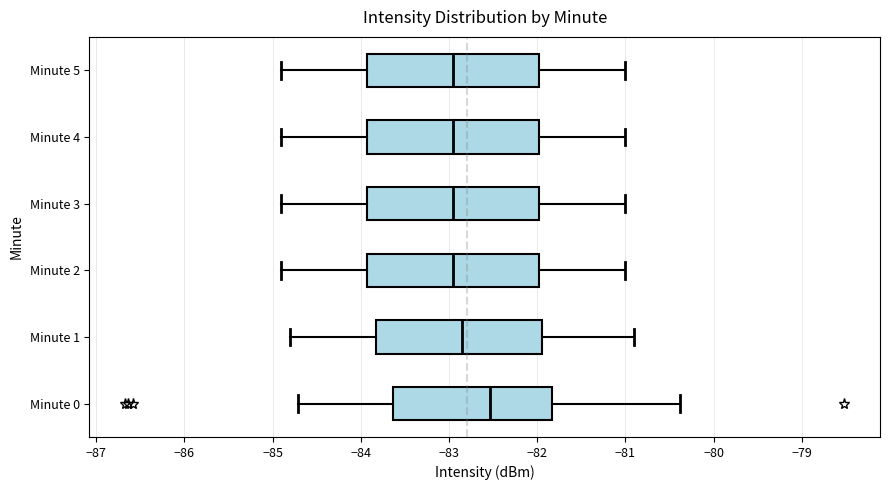

Which box has the furthest to the right median line?

Minute 0